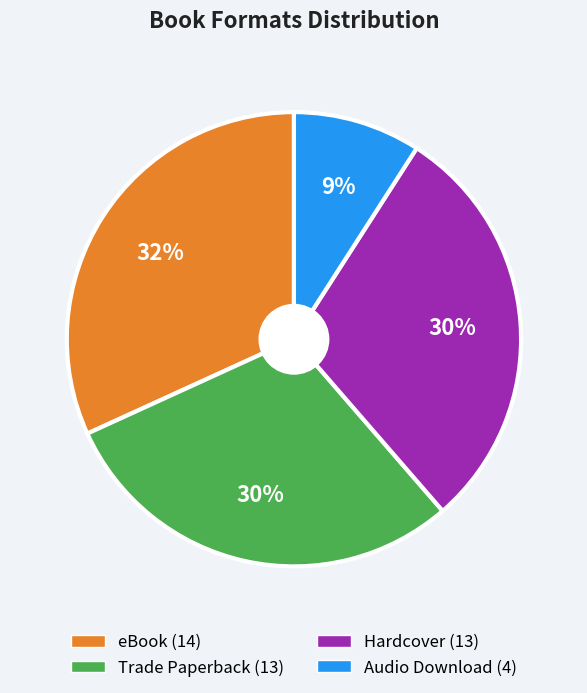

How many slices are in this pie chart?

4